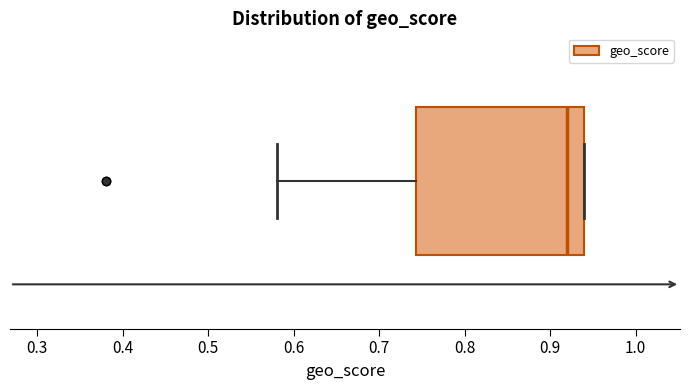

Read this box plot against the x-axis: the position of the median line, the range covered by the box, and the ends of both whiskers. The values are not printed on the chart, so give them approximately, as read against the axis.

median 0.92, box 0.74 to 0.94, whiskers 0.58 to 0.94